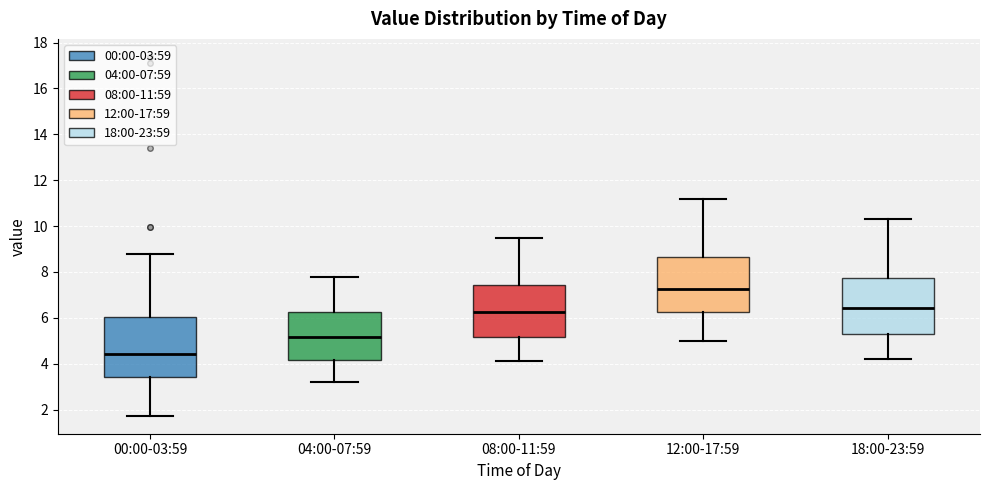

Where is the lower edge of the box for 00:00-03:59 on the y-axis? The values are not printed on the chart, so give them approximately, as read against the axis.

3.4